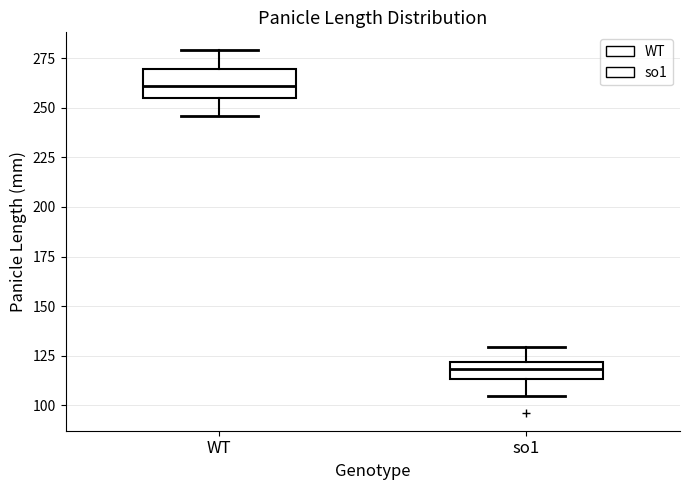

Comparing the boxes themselves (not the whiskers), which one is the tallest?

WT